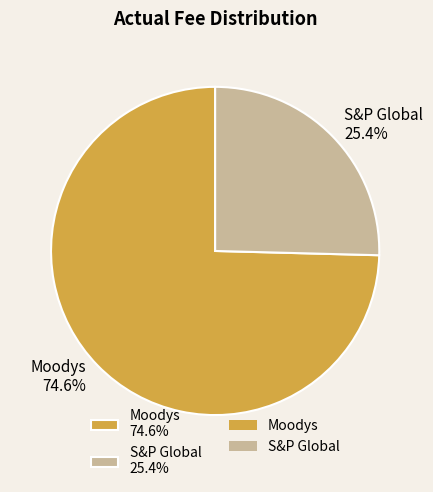

Count the number of slices in the pie.

2